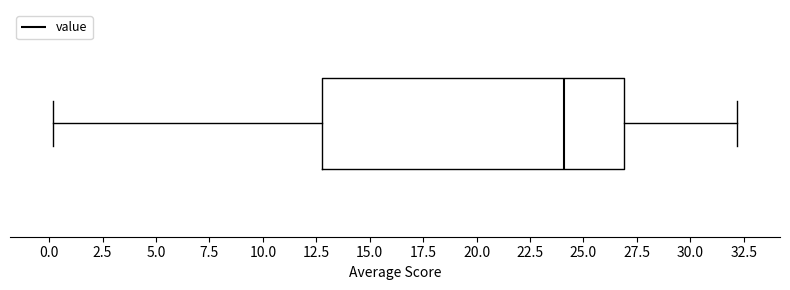

Where is the right edge of the box on the x-axis? The values are not printed on the chart, so give them approximately, as read against the axis.

27